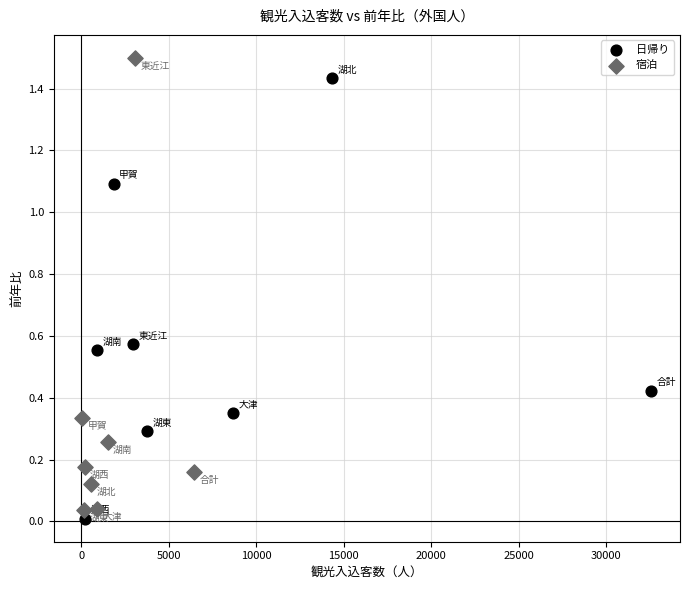

Which series contains the highest Y value?

宿泊